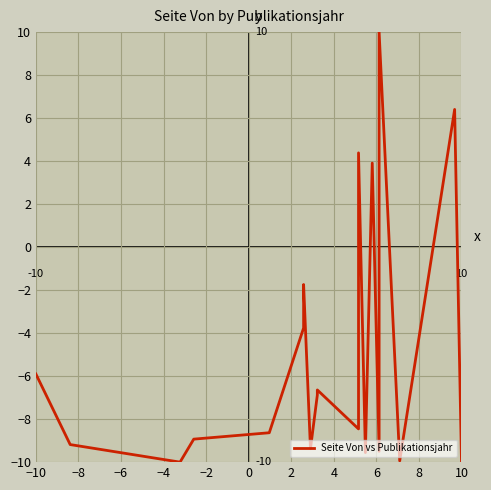

How many data points are less than -6?

13